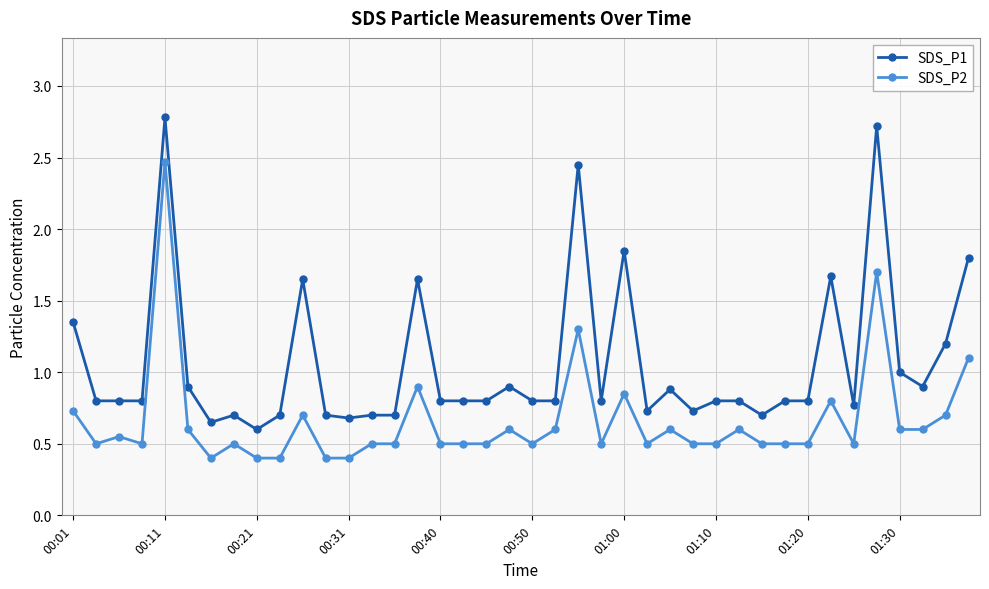

At how many categories does at least one series exceed 0?

40